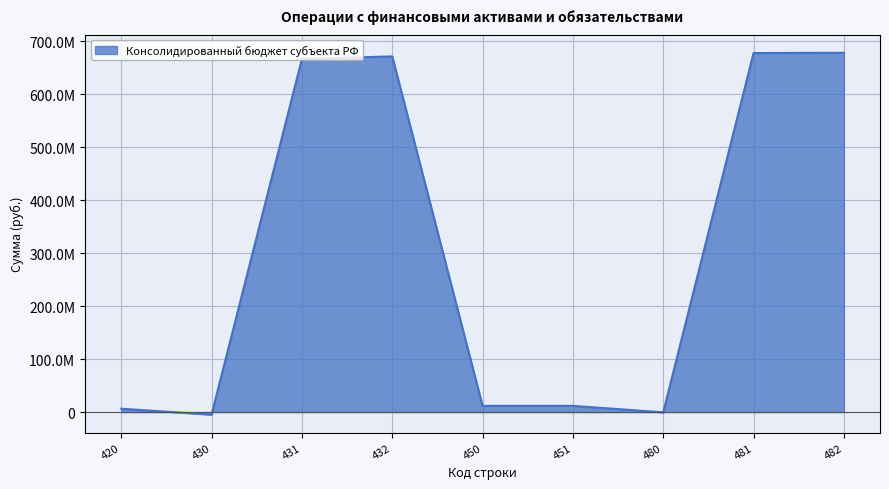

Where is the first local minimum?

430